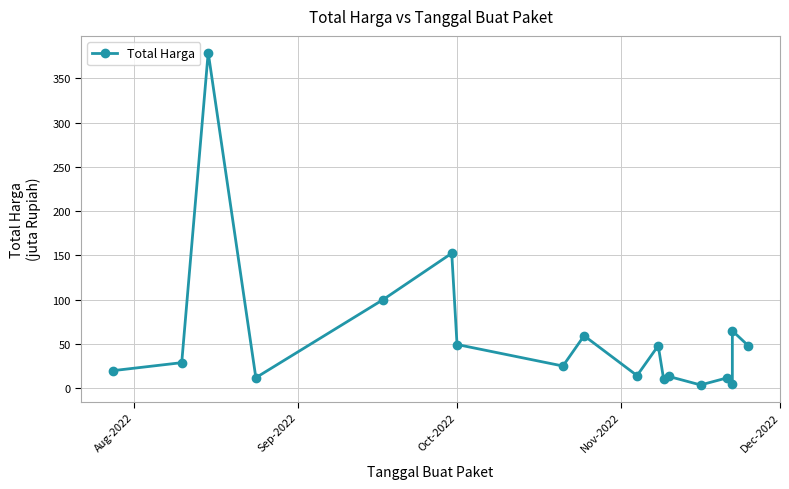

What is the value of the 17th point from the left?

65.0